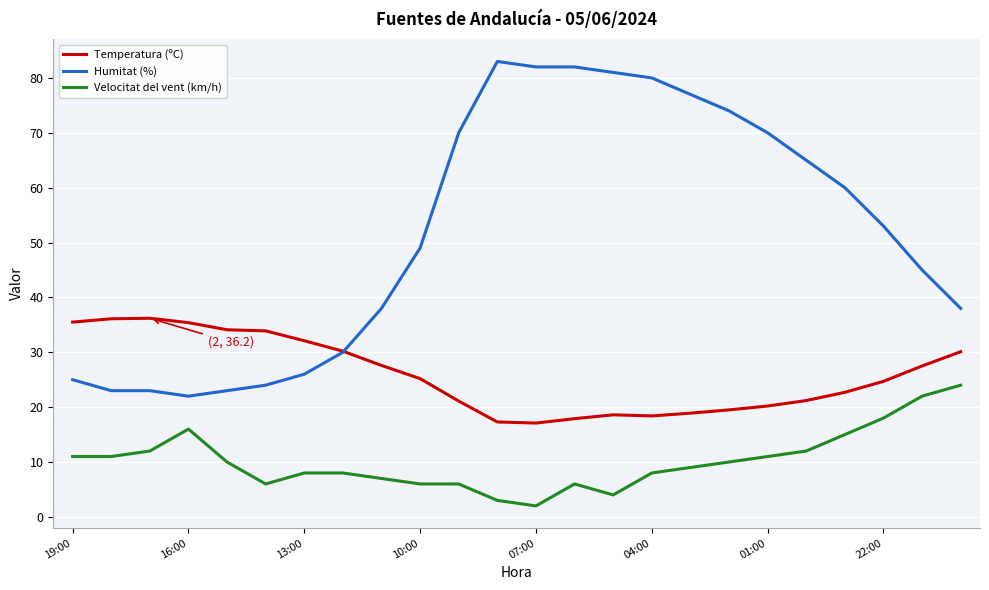

Count the number of categories in the chart.

24